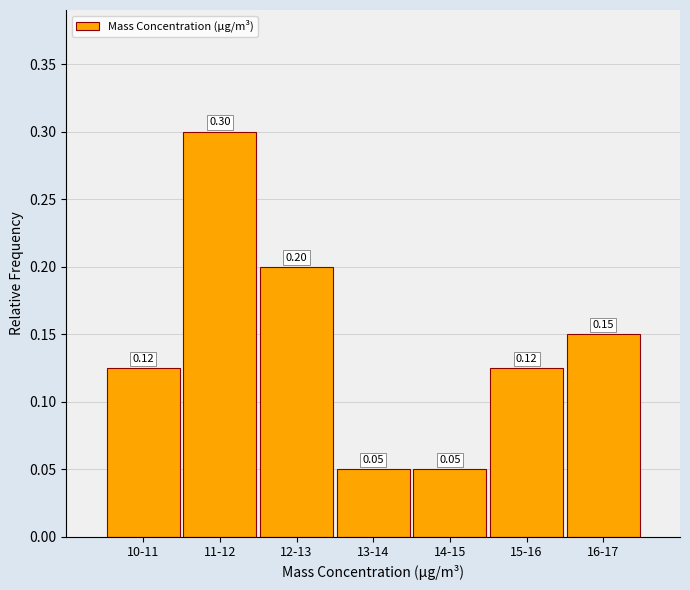

What is the sum of all values?

1.0